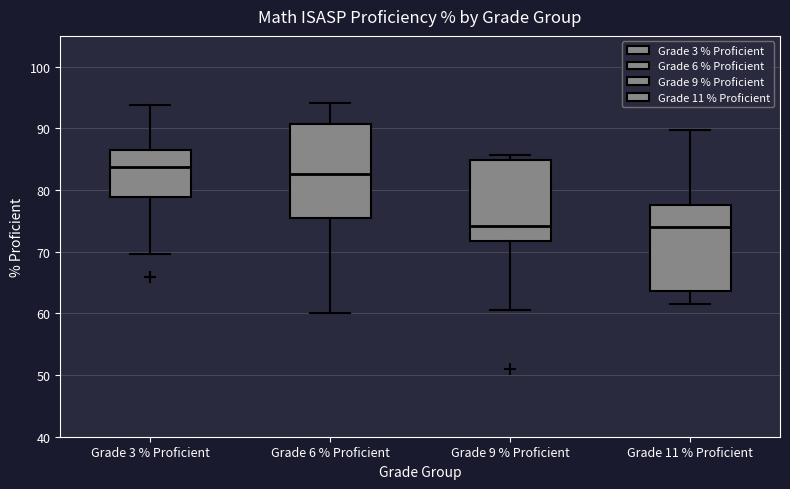

Reading left to right, read every box against the y-axis: the position of its median line, the range the box covers, and the ends of its whiskers. The values are not printed on the chart, so give them approximately, as read against the axis.

Grade 3 % Proficient: median 84, box 79 to 87, whiskers 70 to 94
Grade 6 % Proficient: median 83, box 75 to 91, whiskers 60 to 94
Grade 9 % Proficient: median 74, box 72 to 85, whiskers 61 to 86
Grade 11 % Proficient: median 74, box 64 to 78, whiskers 62 to 90